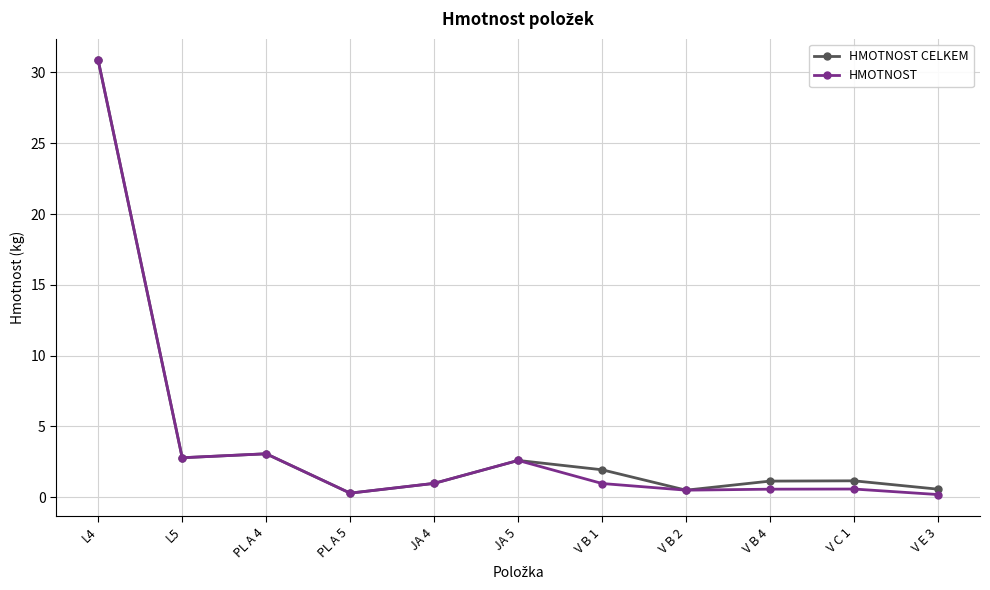

Where is HMOTNOST nearest to the value 15?

PL A 4